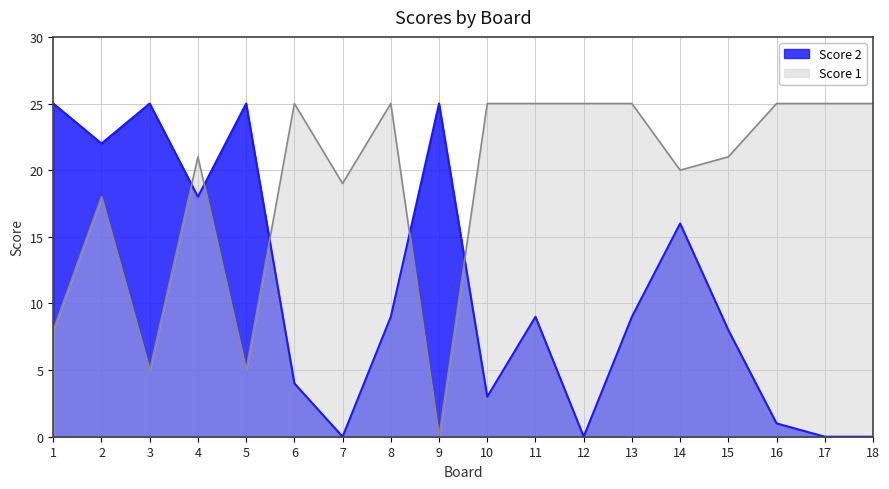

What is the spread (max minus min) of values at 12?

25